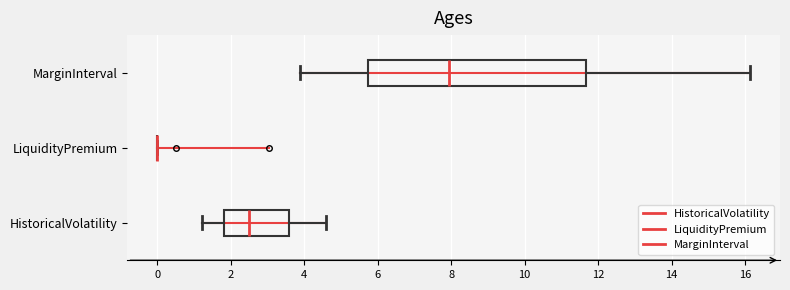

Reading bottom to top, transcribe this box plot: for each box, give where its median line is, the range the box spans, and where its two whiskers end, as read against the x-axis. The values are not printed on the chart, so give them approximately, as read against the axis.

HistoricalVolatility: median 2.4, box 1.8 to 3.6, whiskers 1.2 to 4.6
LiquidityPremium: box collapsed to a line at 0.0, whiskers 0.0 to 0.0
MarginInterval: median 8.0, box 5.8 to 11.6, whiskers 4.0 to 16.2